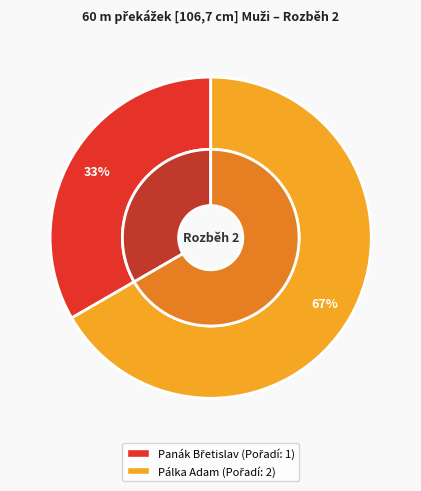

To the nearest percent, what is the combined percentage of Panák Břetislav and Pálka Adam?

100%